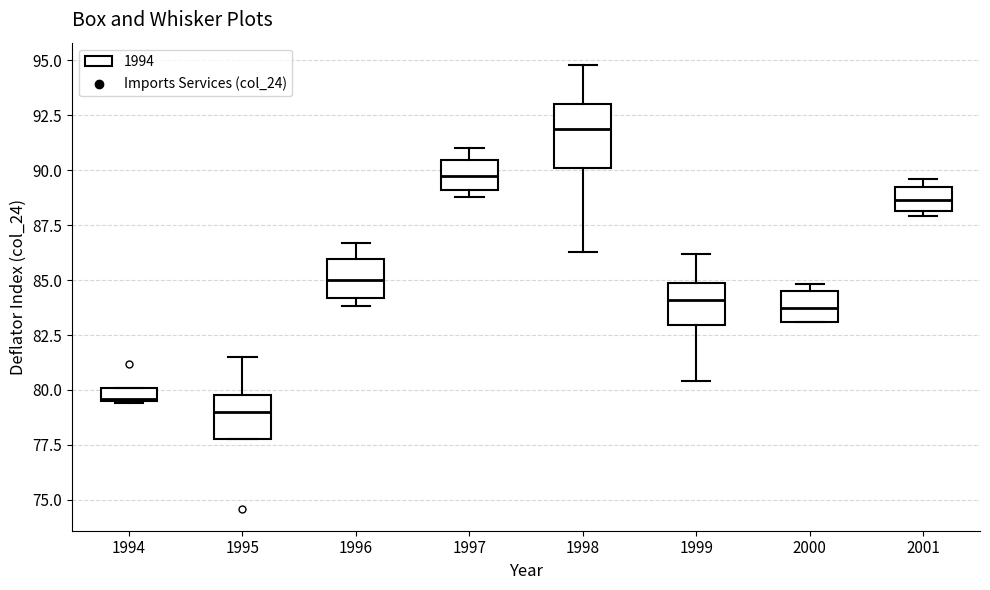

Comparing the boxes themselves (not the whiskers), which one is the tallest?

1998